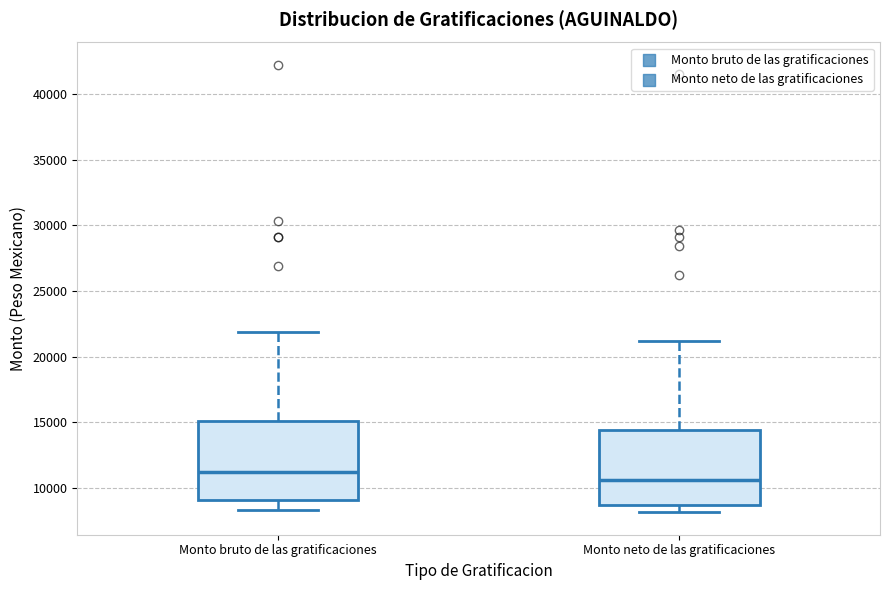

Which box has the lowest median line?

Monto neto de las gratificaciones